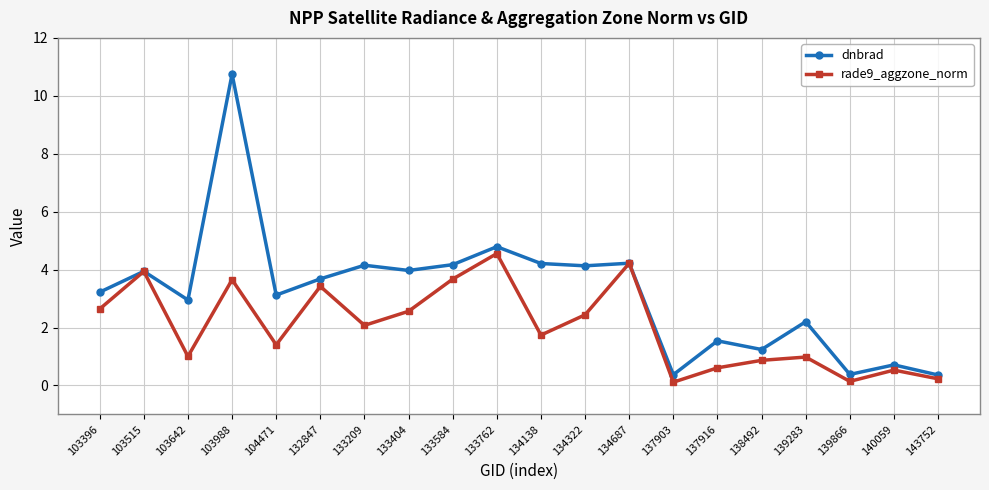

Which series has the widest spread of values?

dnbrad